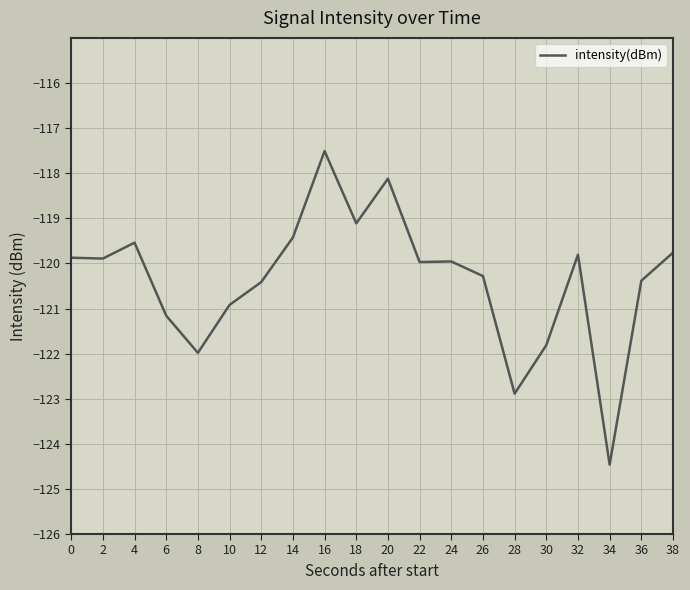

Reading left to right, extract all data points from this chart.

0=-119.9	2=-119.9	4=-119.5	6=-121.2	8=-122.0	10=-120.9	12=-120.4	14=-119.4	16=-117.5	18=-119.1	20=-118.1	22=-120.0	24=-120.0	26=-120.3	28=-122.9	30=-121.8	32=-119.8	34=-124.5	36=-120.4	38=-119.8